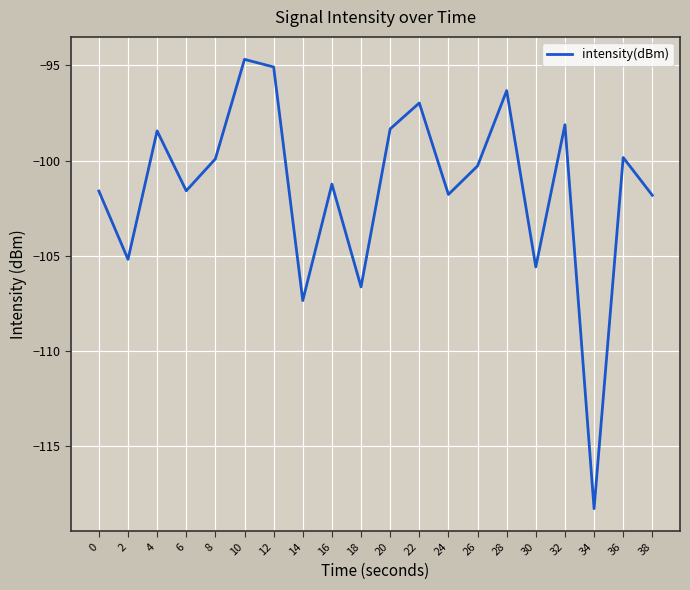

True or false: the data shows -129.8 at 28.

False